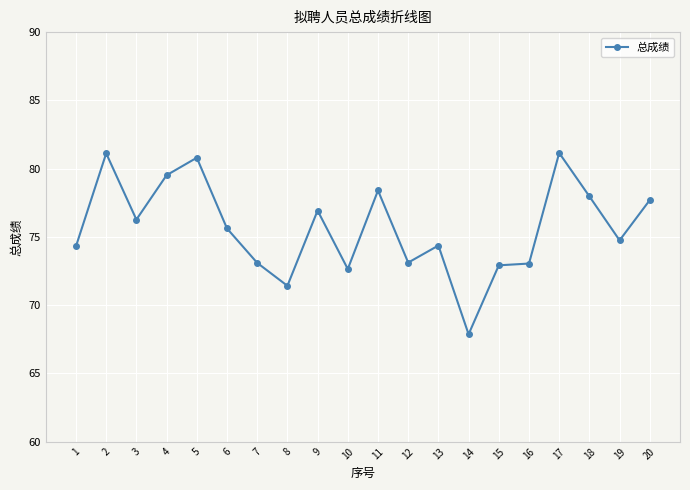

Is it true that the value at 20 is 77.7?

True